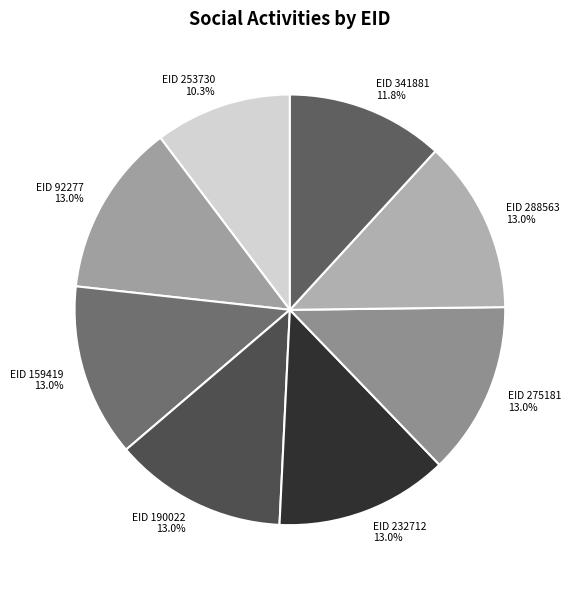

Rank the categories by value from highest to lowest.

288563, 275181, 232712, 190022, 159419, 92277, 341881, 253730